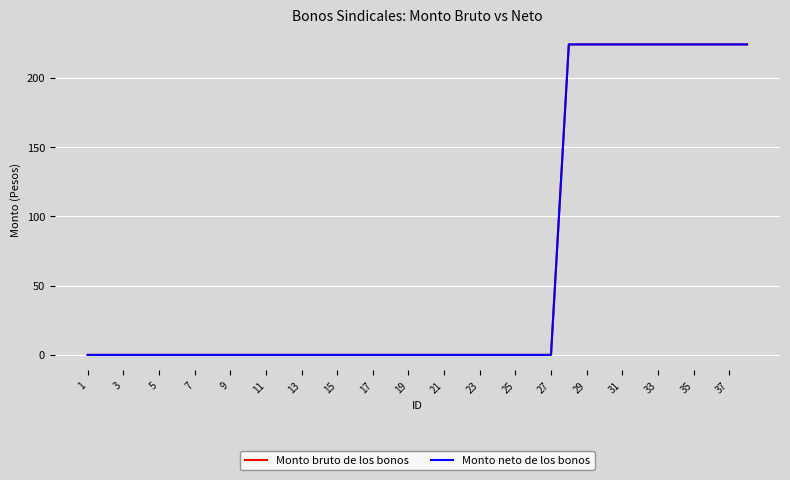

Does the chart have visible grid lines?

Yes